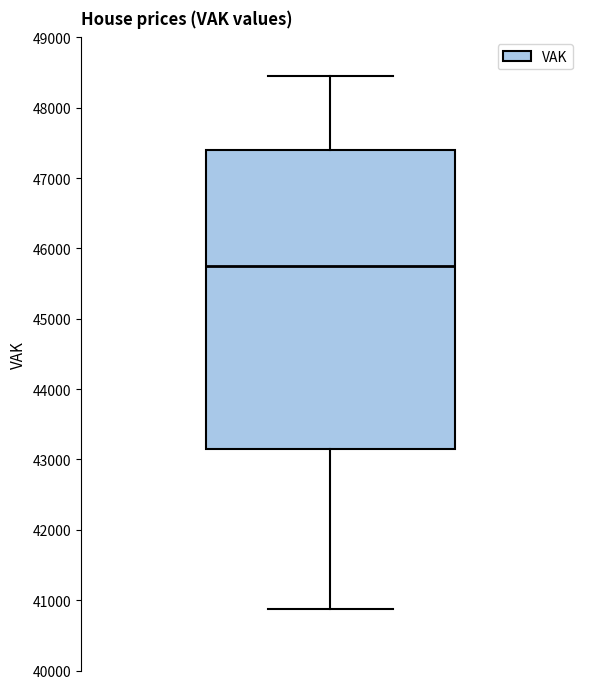

Transcribe this box plot: give where the median line is, the range the box spans, and where the two whiskers end, as read against the y-axis. The values are not printed on the chart, so give them approximately, as read against the axis.

median 45800, box 43100 to 47400, whiskers 40900 to 48500